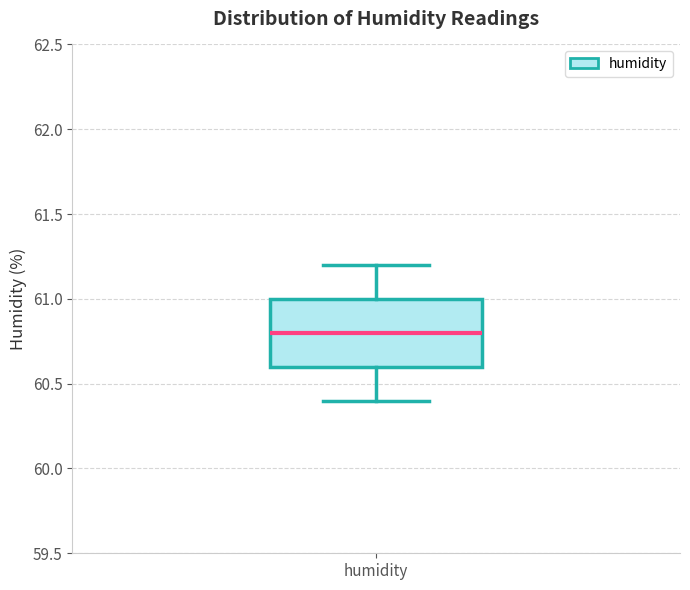

Where does the median line of the box for humidity sit on the y-axis? The values are not printed on the chart, so give them approximately, as read against the axis.

60.8